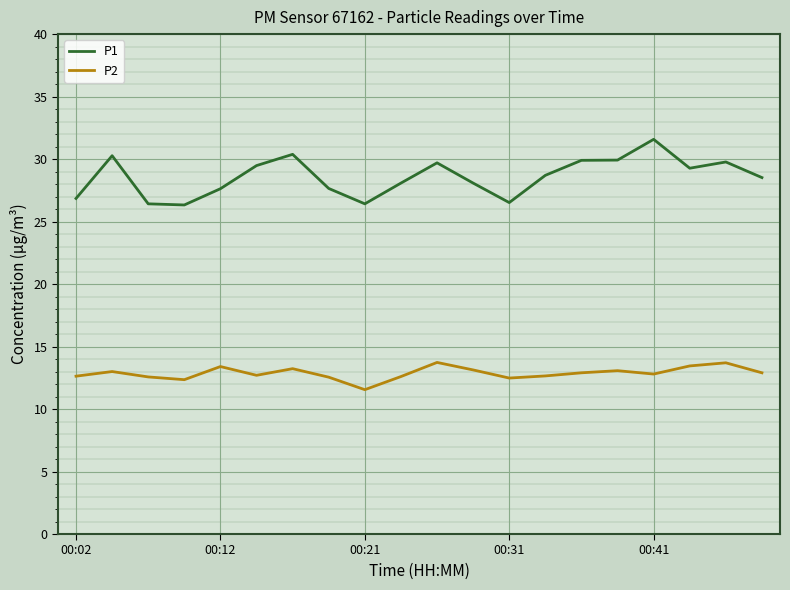

Which series has the largest total across all categories?

P1